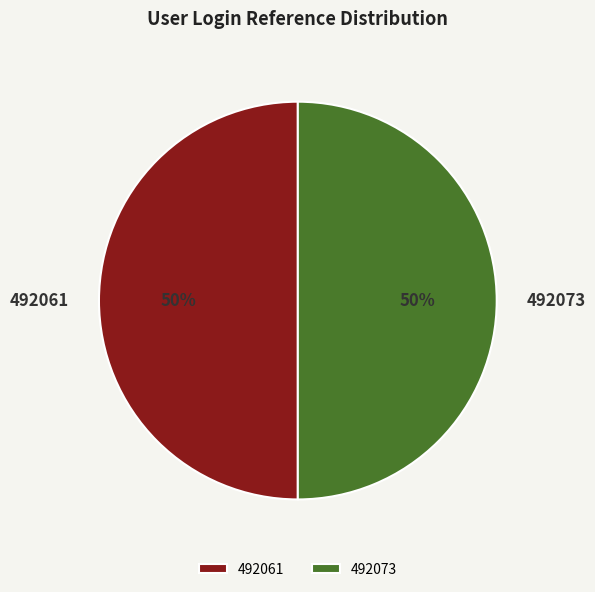

Is it true that 492073 is 50% of the pie?

True